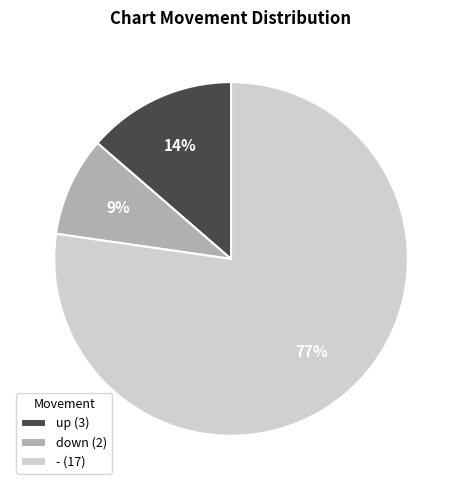

Is it true that up is 14% of the pie?

True